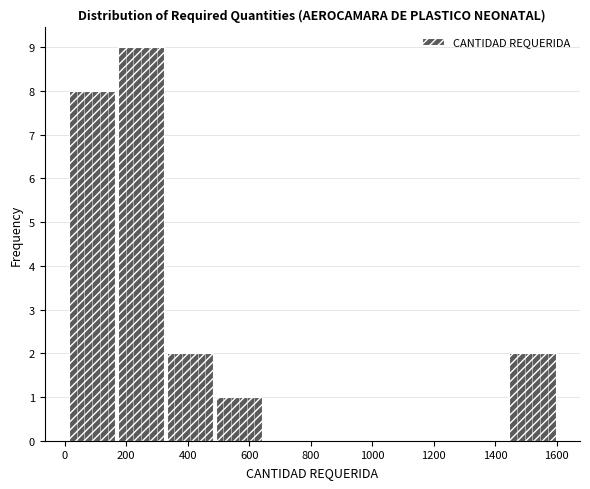

How tall is the bar that spans 320 to 480 on the x-axis? Neither the bar edges nor the heights are printed on the chart, so give them approximately, as read against the axes.

2